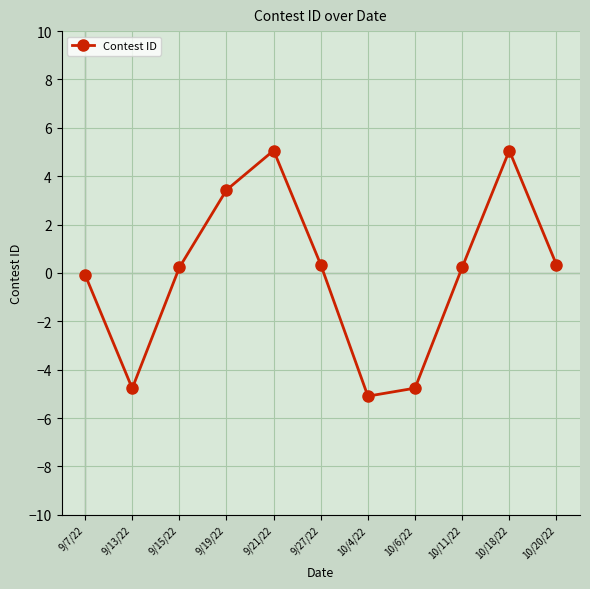

Is it true that the value at 9/19/22 is 2.4?

False